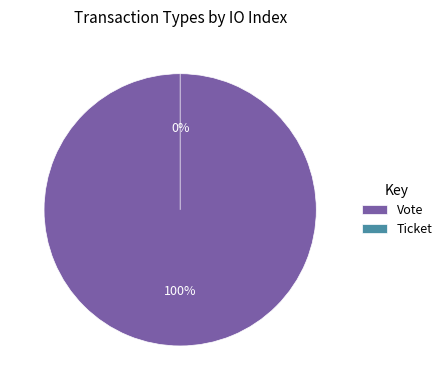

What is the change in value from Vote to Ticket?

-1